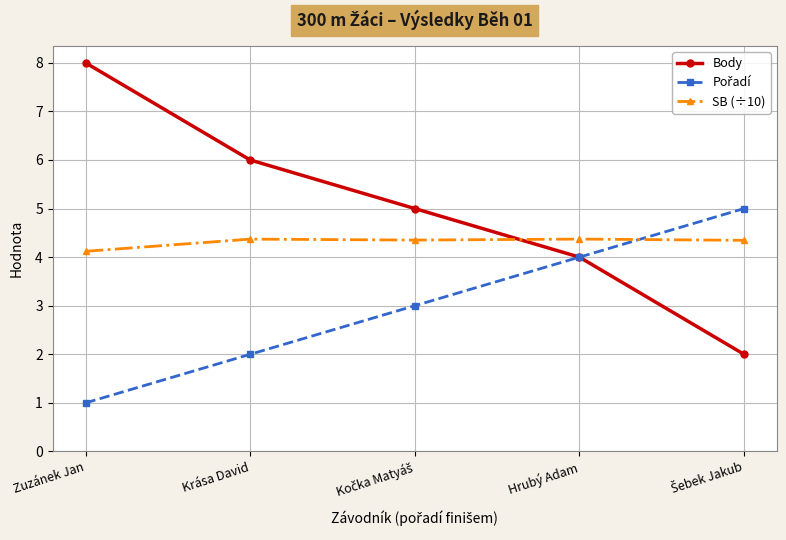

What is the label of the 2nd point from the left?

Krása David